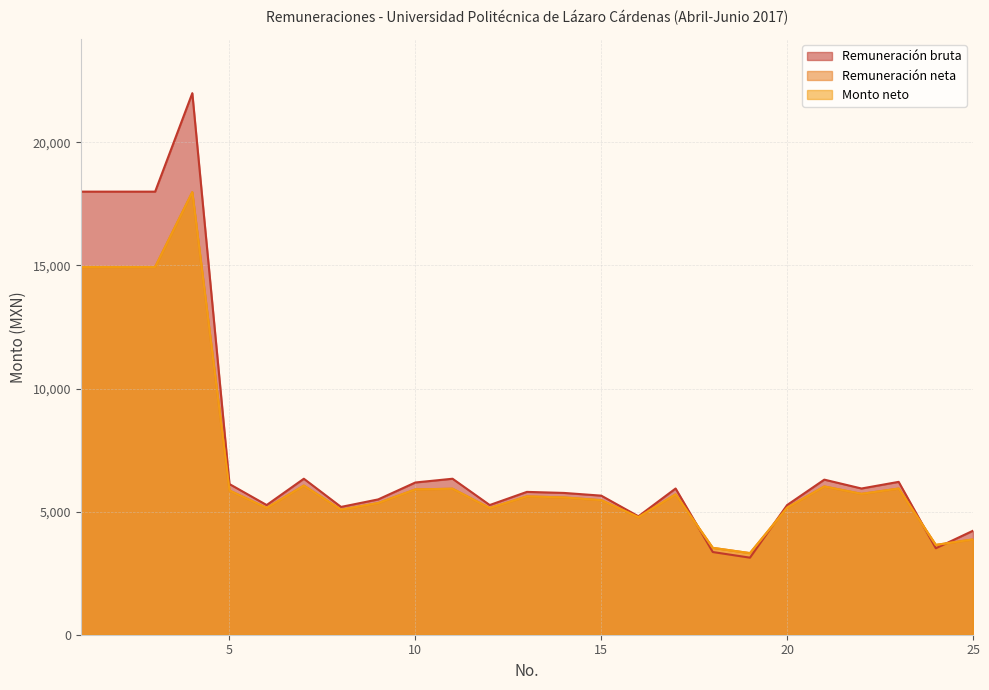

Which label corresponds to the smallest value in the chart?

19